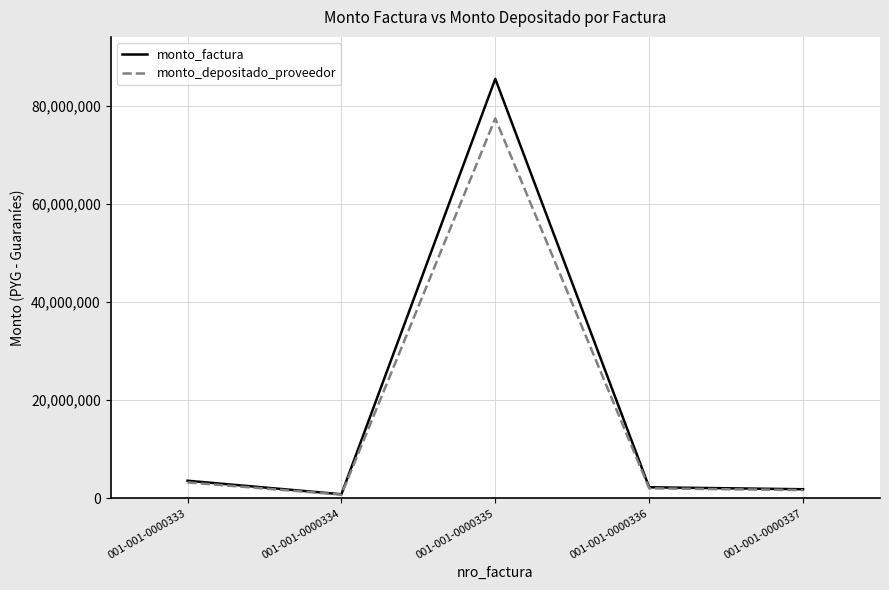

Where does the monto_factura series first go above 2247761?

001-001-0000333